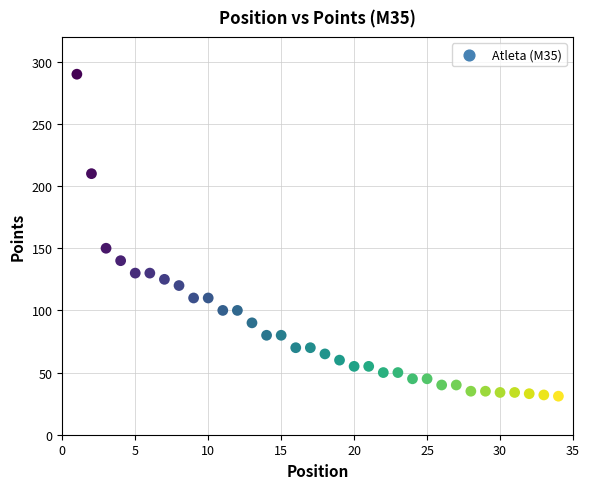

What Y value in the scatter plot is closest to 160?

150